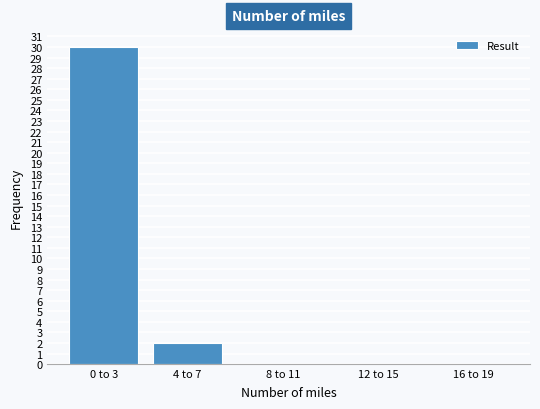

Reading left to right, extract all data points from this chart.

0 to 3=30	4 to 7=2	8 to 11=0	12 to 15=0	16 to 19=0